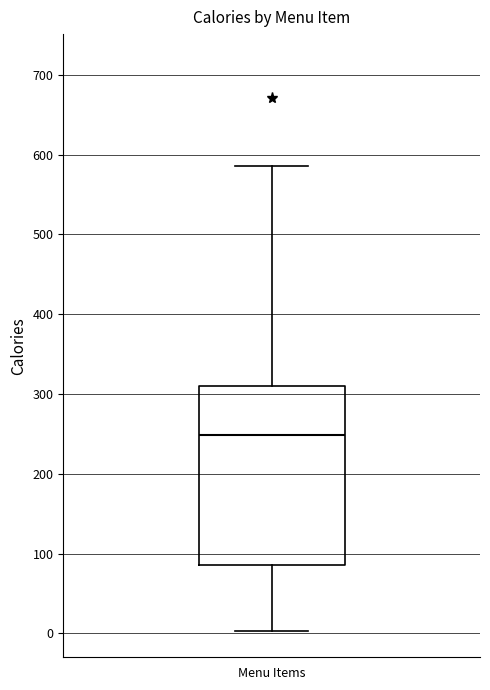

Where is the upper edge of the box for Menu Items on the y-axis? The values are not printed on the chart, so give them approximately, as read against the axis.

310